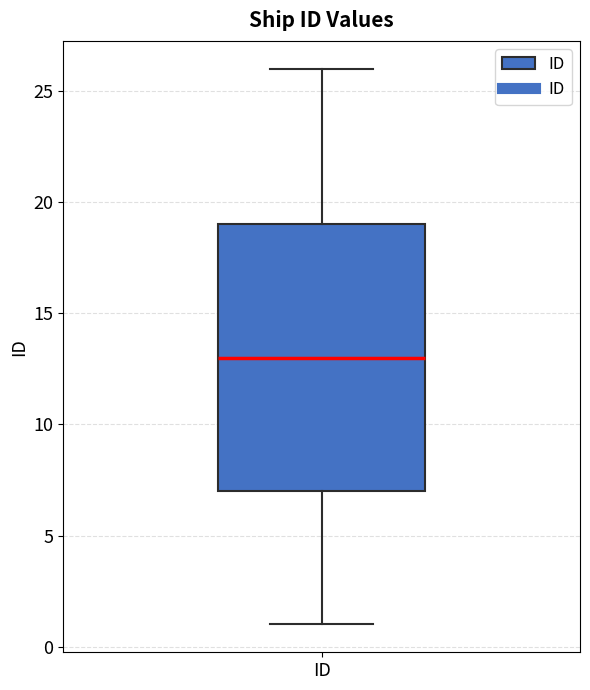

Transcribe this box plot: give where the median line is, the range the box spans, and where the two whiskers end, as read against the y-axis. The values are not printed on the chart, so give them approximately, as read against the axis.

median 13, box 7 to 19, whiskers 1 to 26